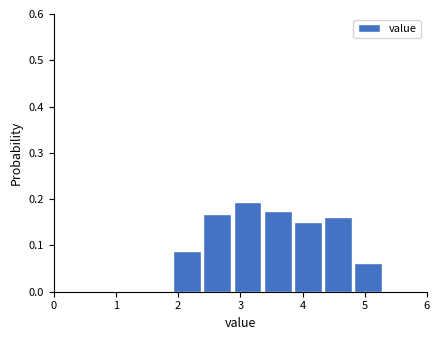

Reading left to right, list every bar in this chart as the range it spans on the x-axis followed by its height. Neither the bar edges nor the heights are printed on the chart, so give them approximately, as read against the axes.

1.9 to 2.4: 0.09
2.4 to 2.9: 0.17
2.9 to 3.4: 0.19
3.4 to 3.8: 0.18
3.8 to 4.3: 0.15
4.3 to 4.8: 0.16
4.8 to 5.3: 0.06